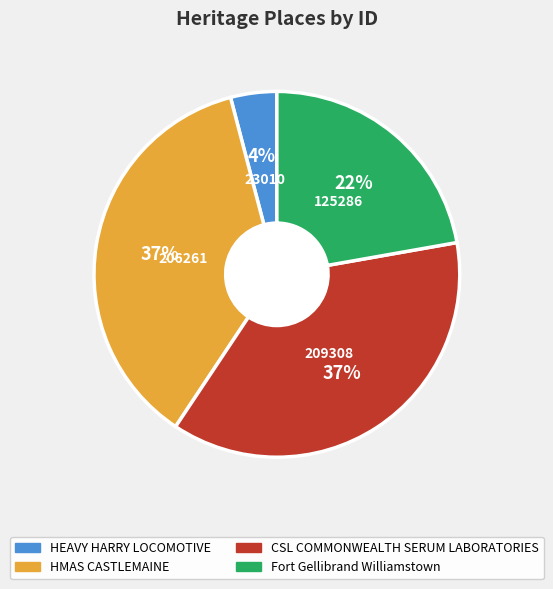

What is the ratio of the value at Fort Gellibrand Williamstown to the value at CSL COMMONWEALTH SERUM LABORATORIES?

0.6